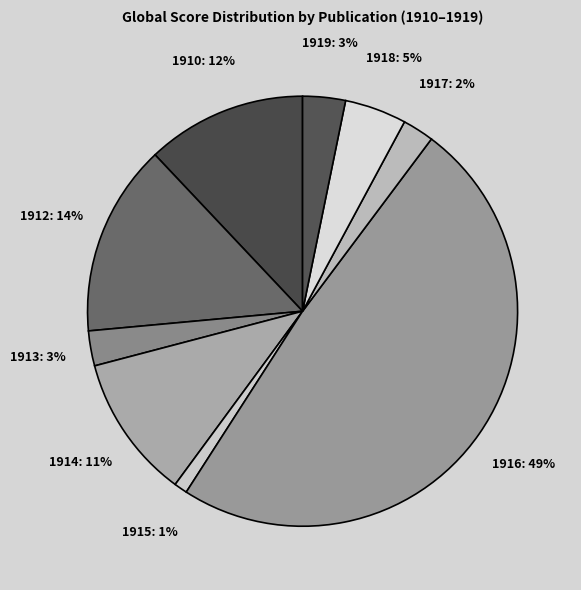

Is it true that 1916 is 49% of the pie?

True